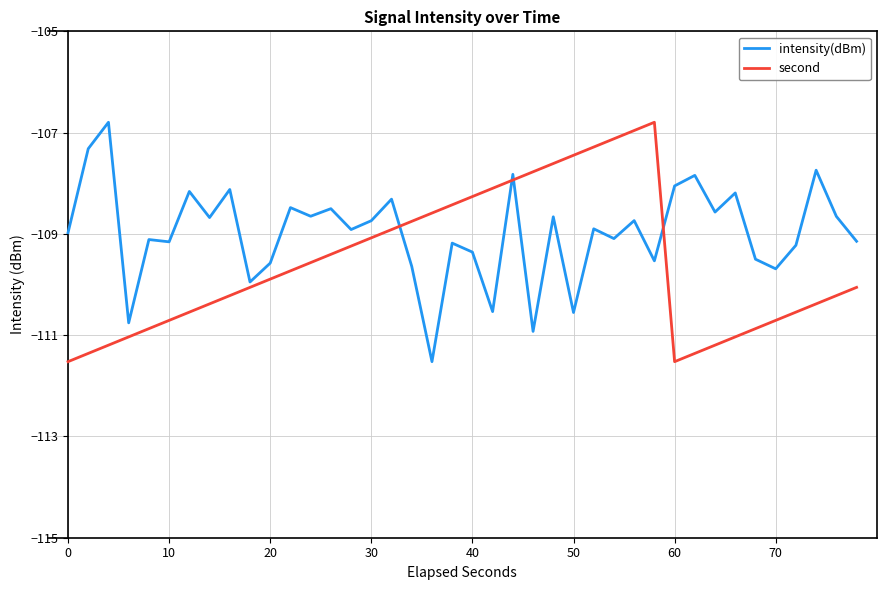

Which series has the largest total across all categories?

intensity(dBm)